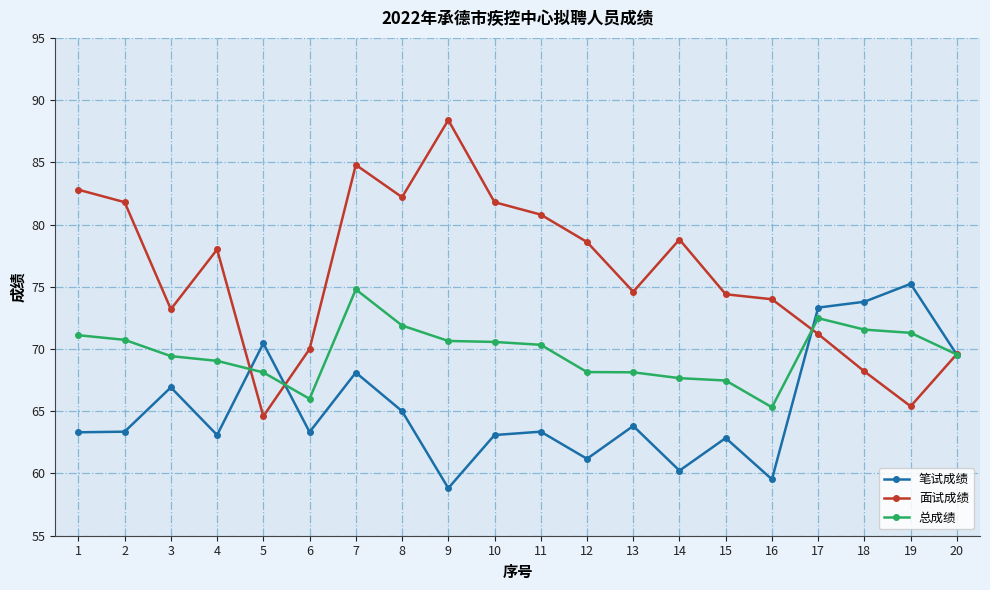

Where do 面试成绩 and 总成绩 first cross each other?

4 and 5